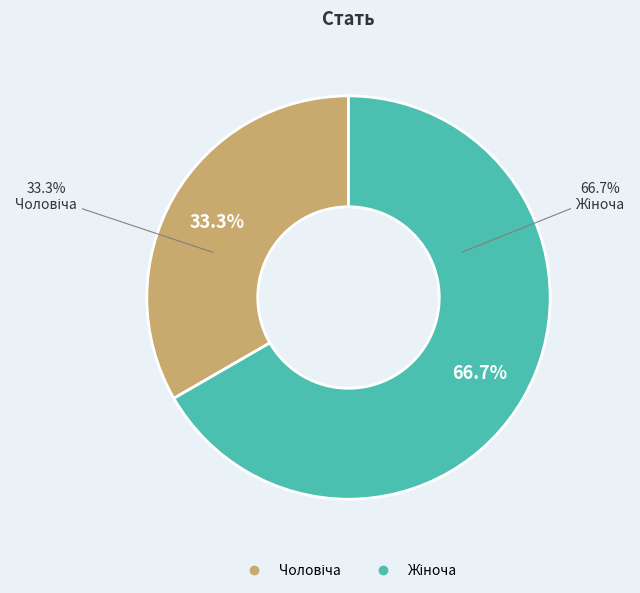

Does Чоловіча represent more than half of the total?

No